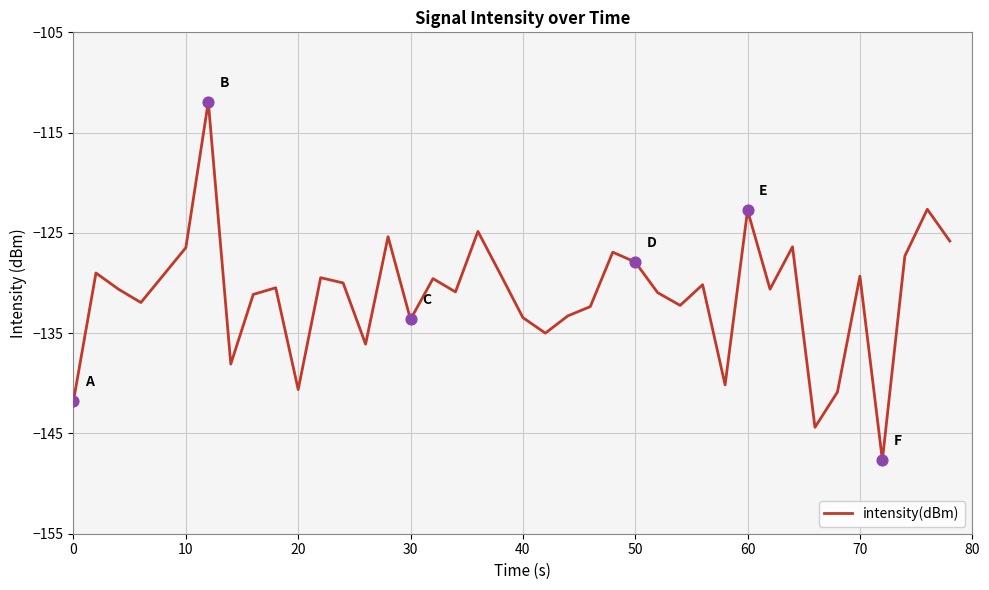

What is the minimum value shown in the chart?

-147.7